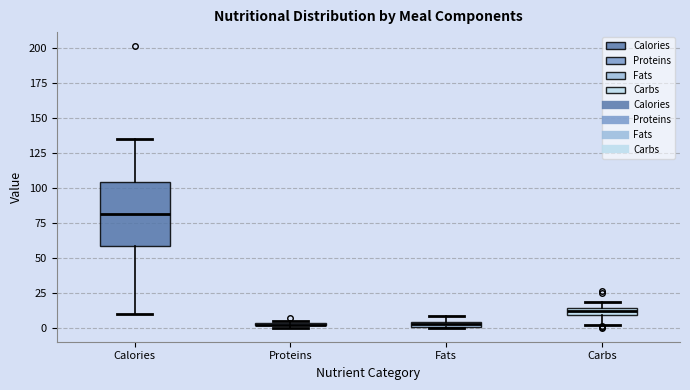

Where is the upper edge of the box for Fats on the y-axis? The values are not printed on the chart, so give them approximately, as read against the axis.

5